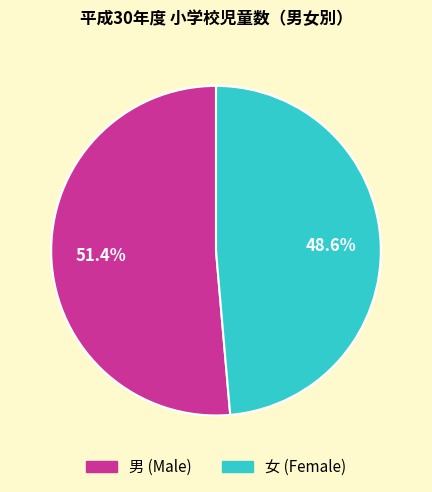

Does any single category account for the majority?

Yes